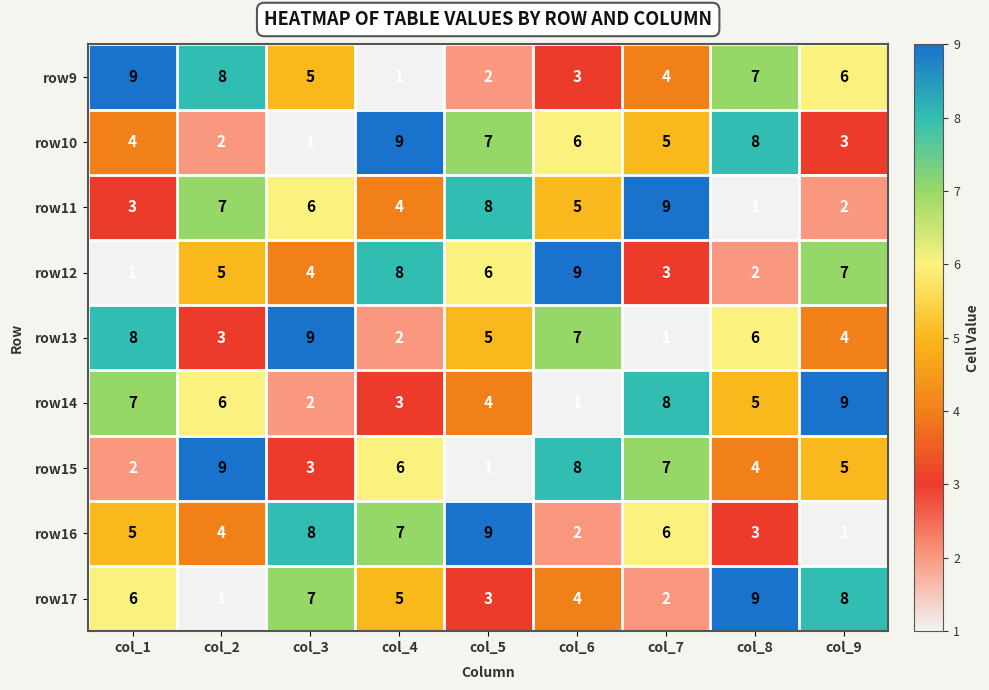

Count the row10 values in the range 3 to 7.

5